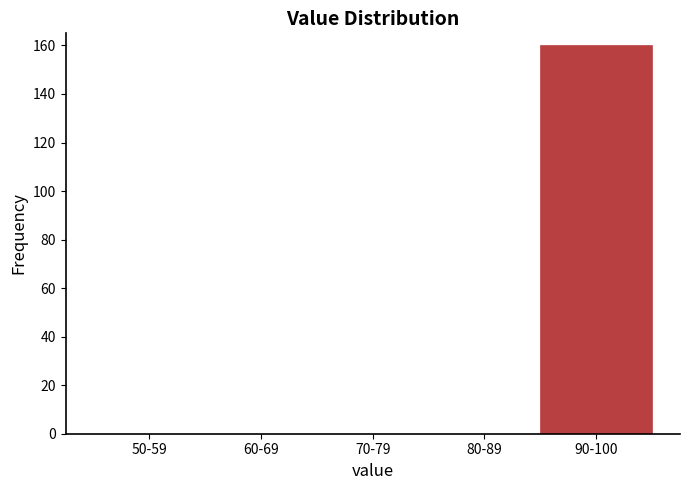

Reading left to right, what are all the values shown in this chart?

50-59=0	60-69=0	70-79=0	80-89=0	90-100=160